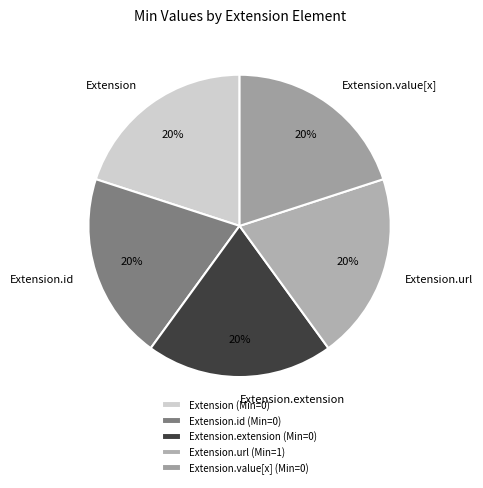

How many slices are in this pie chart?

5